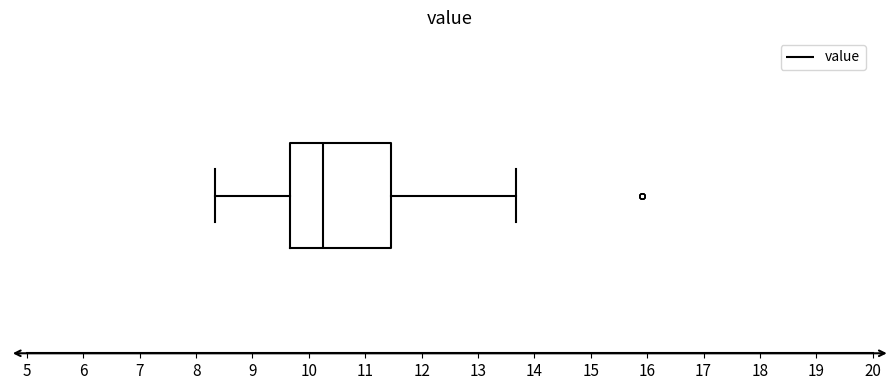

Where does the left whisker of the box end on the x-axis? The values are not printed on the chart, so give them approximately, as read against the axis.

8.3